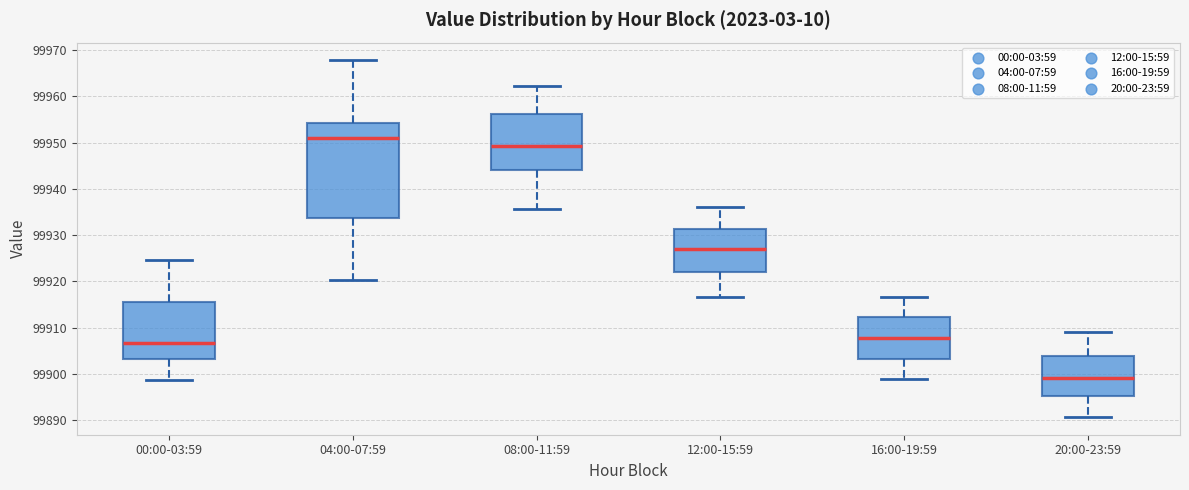

Reading left to right, read every box against the y-axis: the position of its median line, the range the box covers, and the ends of its whiskers. The values are not printed on the chart, so give them approximately, as read against the axis.

00:00-03:59: median 99907, box 99903 to 99916, whiskers 99899 to 99925
04:00-07:59: median 99951, box 99934 to 99954, whiskers 99920 to 99968
08:00-11:59: median 99949, box 99944 to 99956, whiskers 99936 to 99962
12:00-15:59: median 99927, box 99922 to 99931, whiskers 99917 to 99936
16:00-19:59: median 99908, box 99903 to 99912, whiskers 99899 to 99917
20:00-23:59: median 99899, box 99895 to 99904, whiskers 99891 to 99909